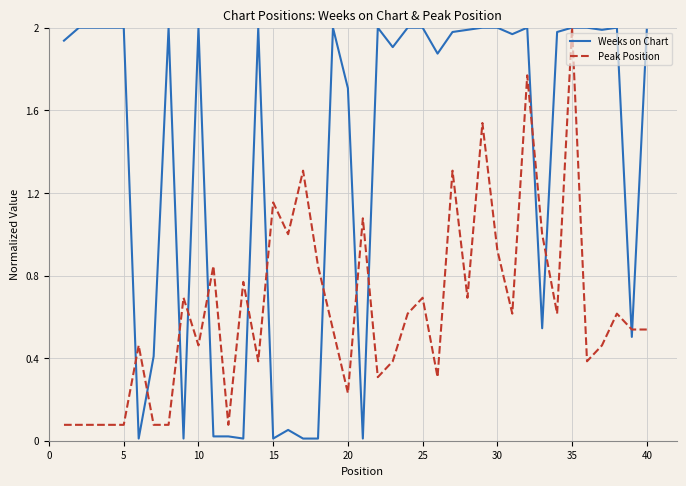

List the series in order of their overall mean, lowest first.

Peak Position, Weeks on Chart